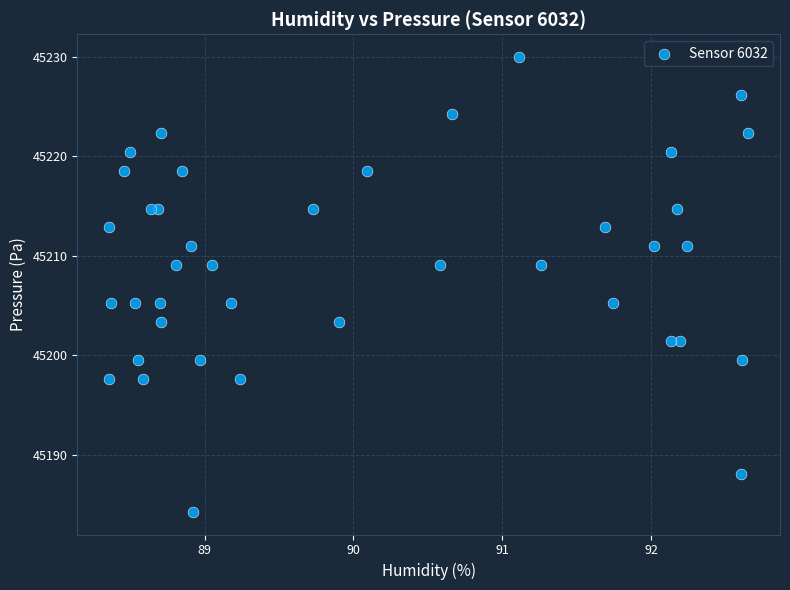

What is the range of Y values (max minus min)?

45.7